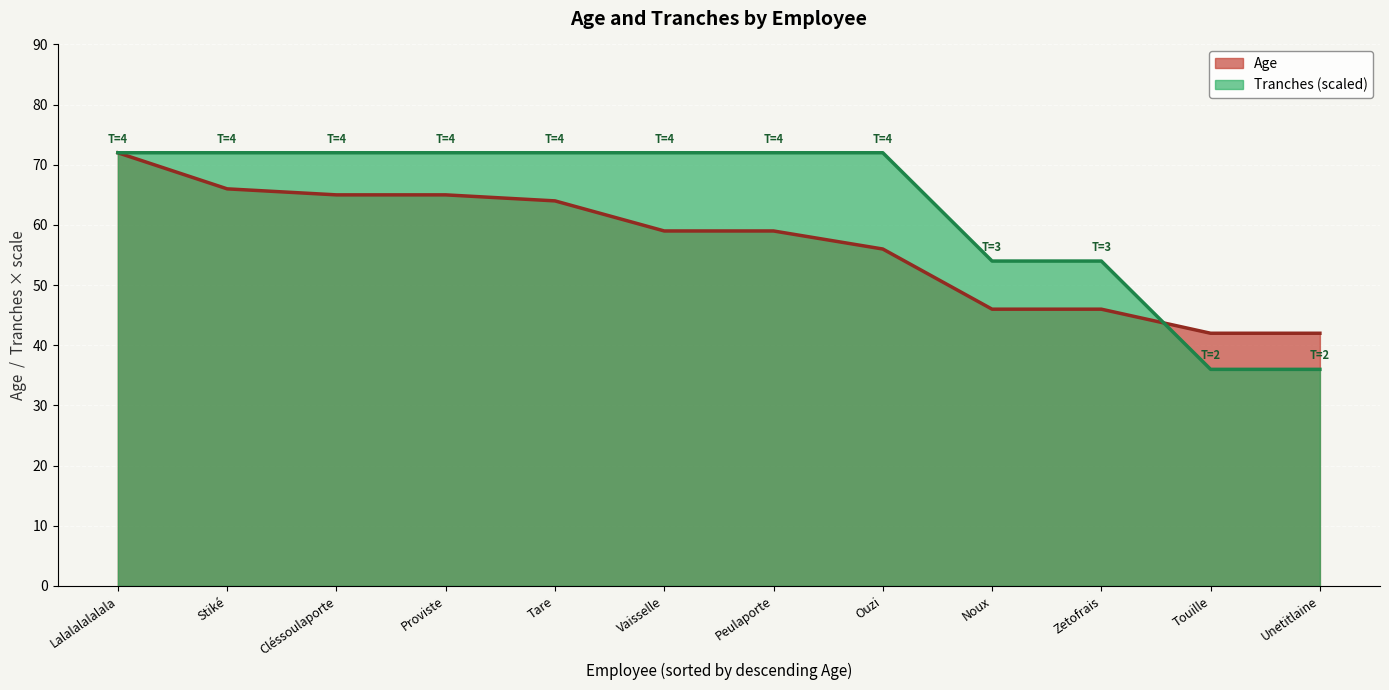

How many data points in Tranches are less than 4?

4